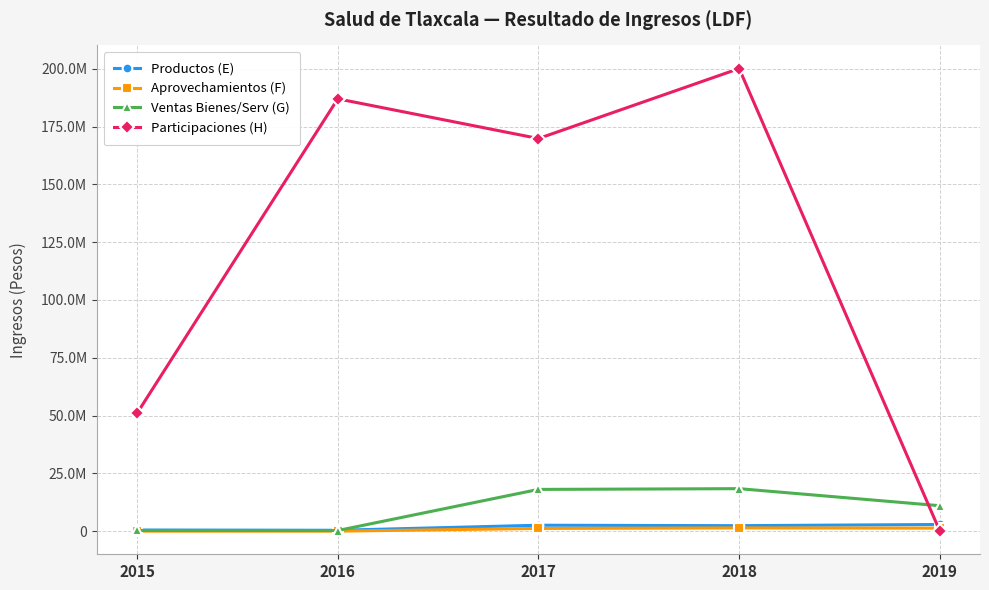

What are all the series names shown in the legend?

Productos (E), Aprovechamientos (F), Ventas Bienes/Serv (G), Participaciones (H)